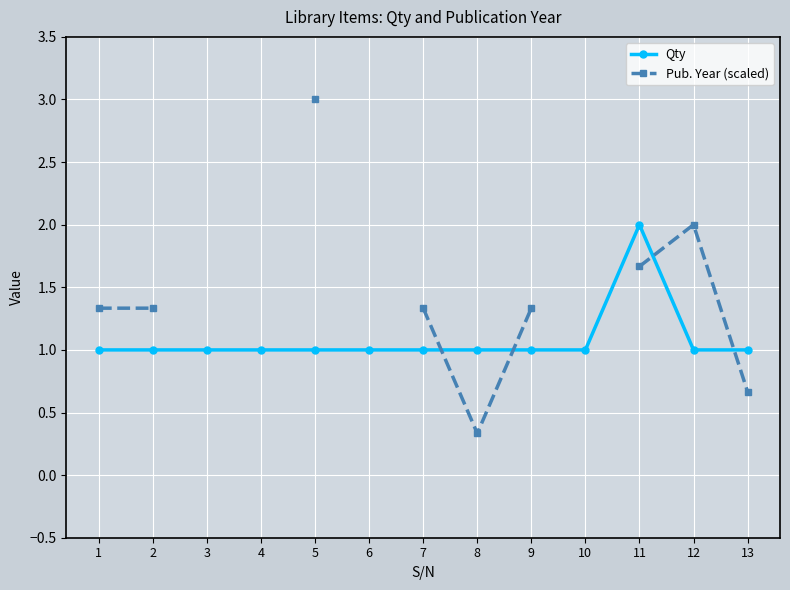

True or false: Pub. Year (scaled) and Qty intersect in this chart.

True